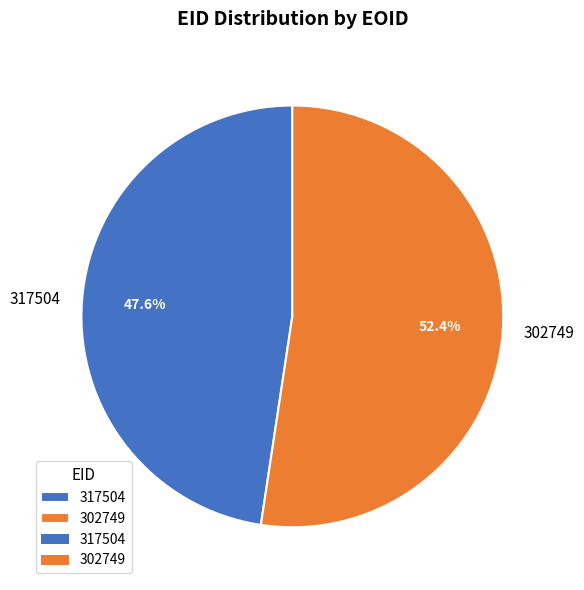

True or false: 302749 accounts for 58% of the total.

False